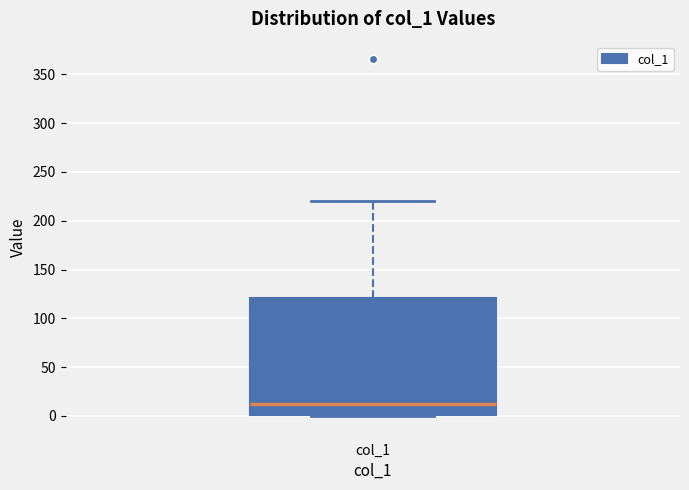

Read this box plot against the y-axis: the position of the median line, the range covered by the box, and the ends of both whiskers. The values are not printed on the chart, so give them approximately, as read against the axis.

median 10, box 0 to 120, whiskers 0 to 220